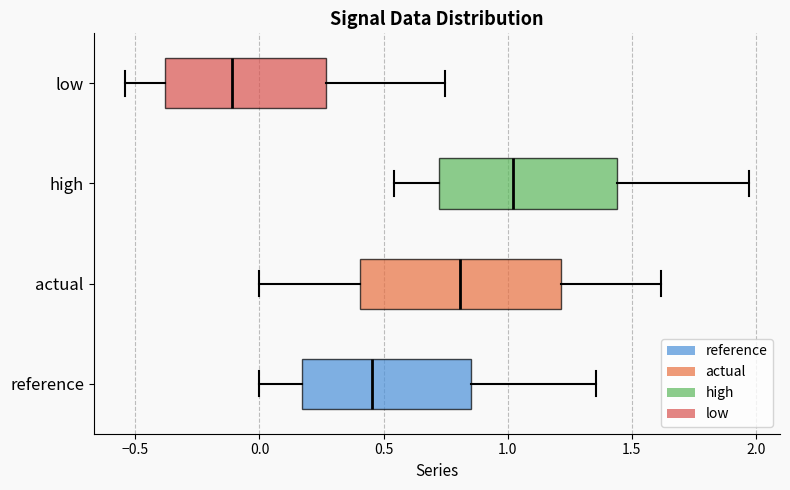

Reading bottom to top, transcribe this box plot: for each box, give where its median line is, the range the box spans, and where its two whiskers end, as read against the x-axis. The values are not printed on the chart, so give them approximately, as read against the axis.

reference: median 0.45, box 0.15 to 0.85, whiskers 0.00 to 1.35
actual: median 0.80, box 0.40 to 1.20, whiskers 0.00 to 1.60
high: median 1.00, box 0.70 to 1.45, whiskers 0.55 to 1.95
low: median -0.10, box -0.40 to 0.25, whiskers -0.55 to 0.75